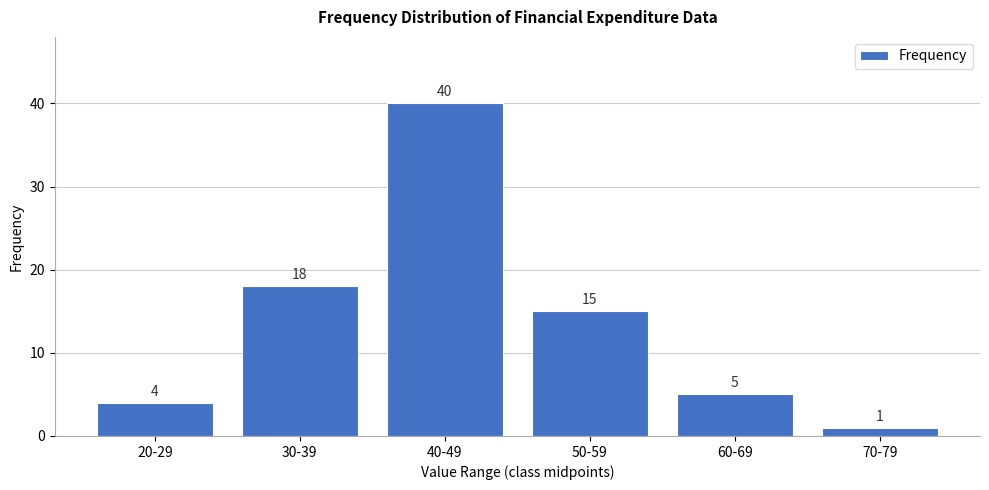

Reading right to left, what are all the values shown in this chart?

1	5	15	40	18	4